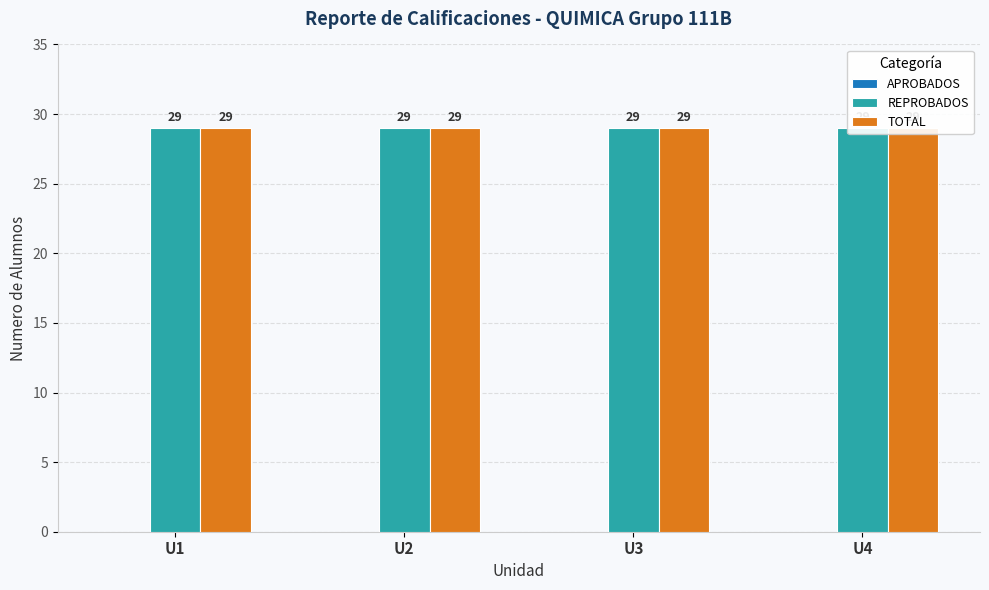

Which series has the largest range (max minus min)?

APROBADOS